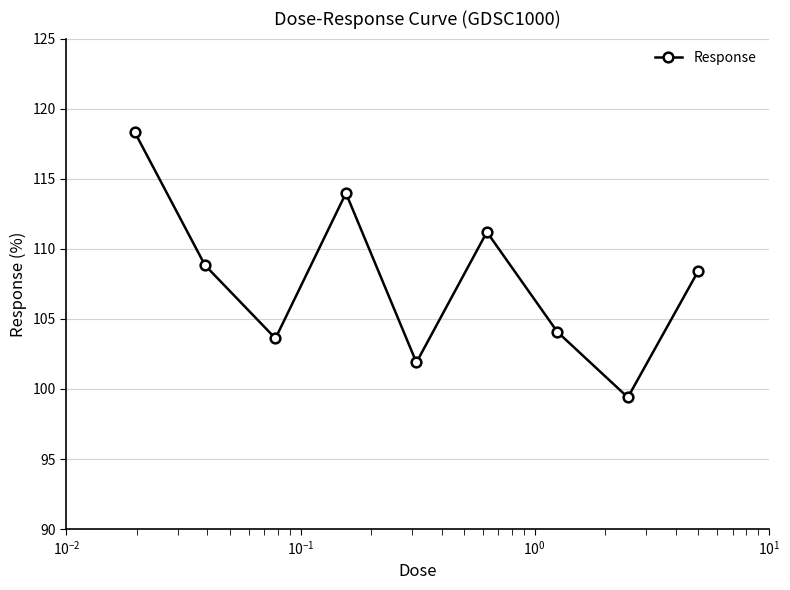

What is the value of the 2nd point from the left?

108.8